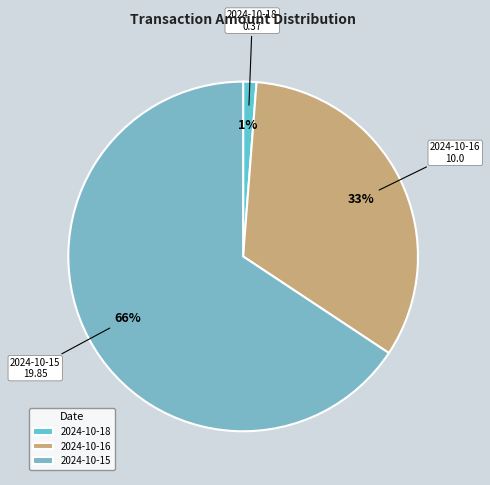

Is the sum of 2024-10-15 and 2024-10-16 greater than half?

Yes